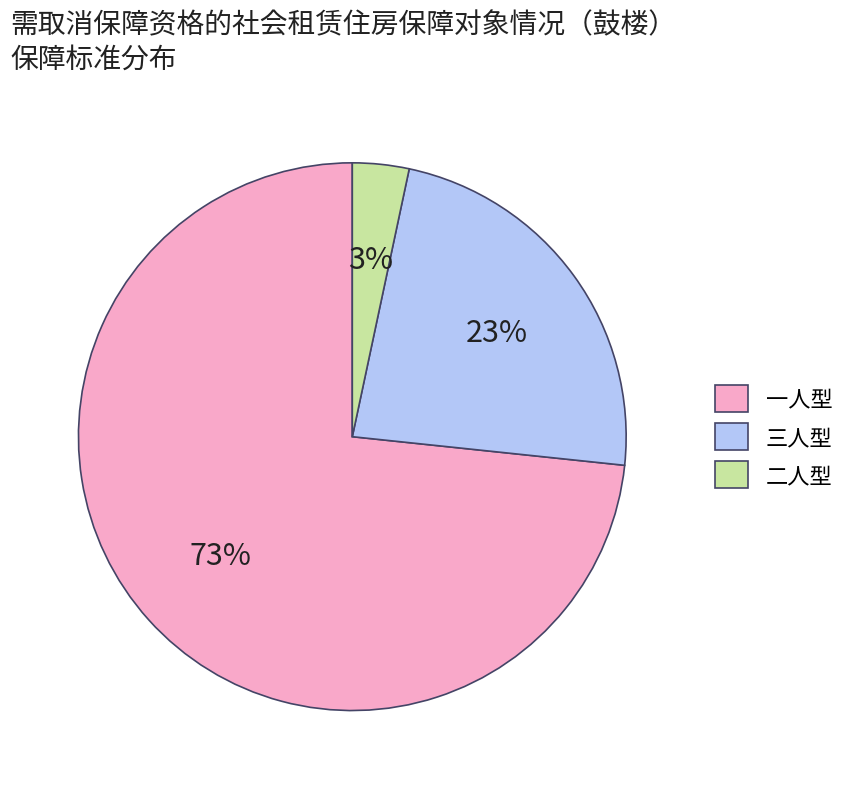

To the nearest percent, what is the average slice percentage?

33%